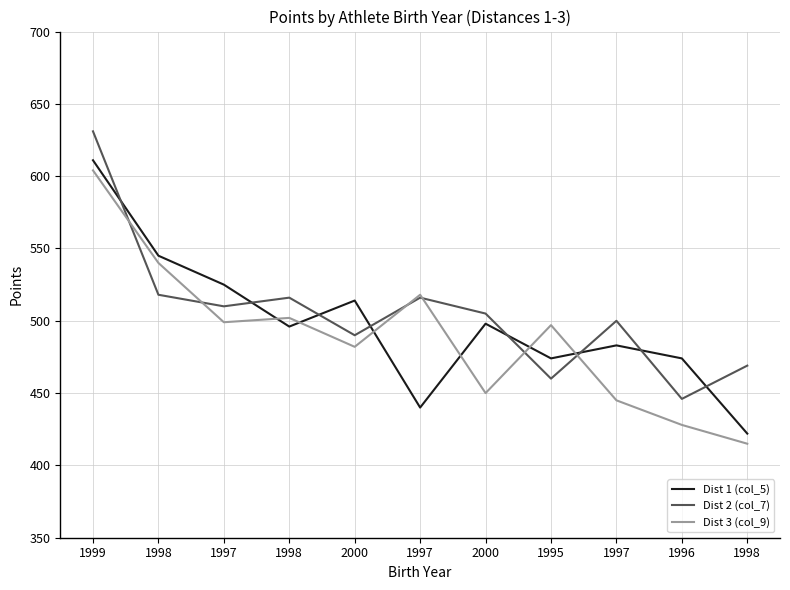

Rank the series by their maximum value, from highest to lowest.

Dist 2 (col_7), Dist 1 (col_5), Dist 3 (col_9)